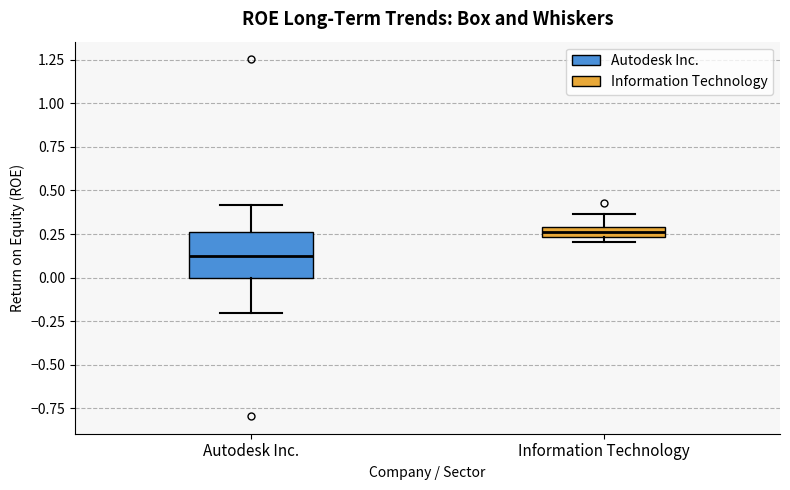

Comparing the boxes themselves (not the whiskers), which one is the tallest?

Autodesk Inc.